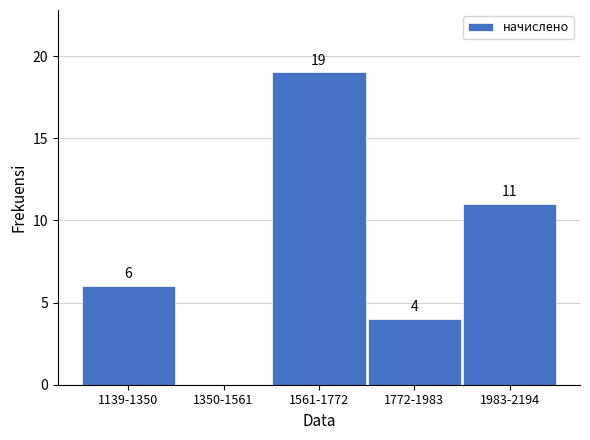

Reading left to right, what are all the values shown in this chart?

1139-1350=6	1350-1561=0	1561-1772=19	1772-1983=4	1983-2194=11